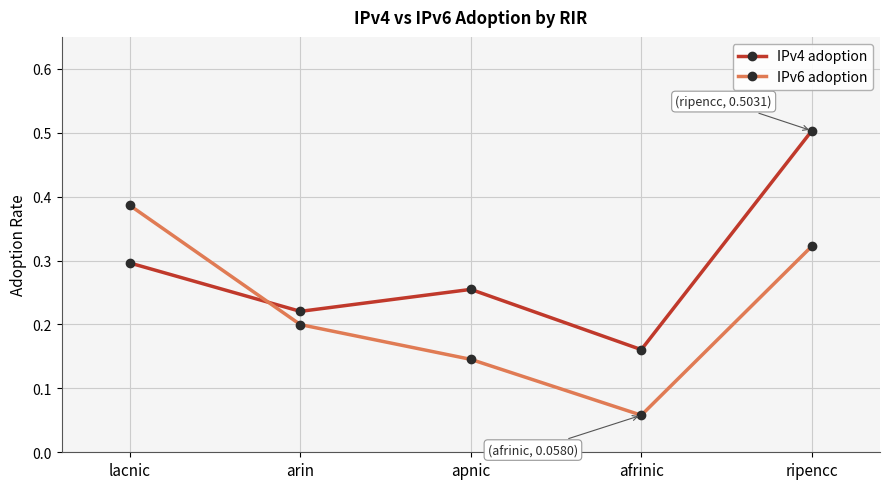

The IPv4 adoption series shows 0.5 at lacnic. True or false?

False